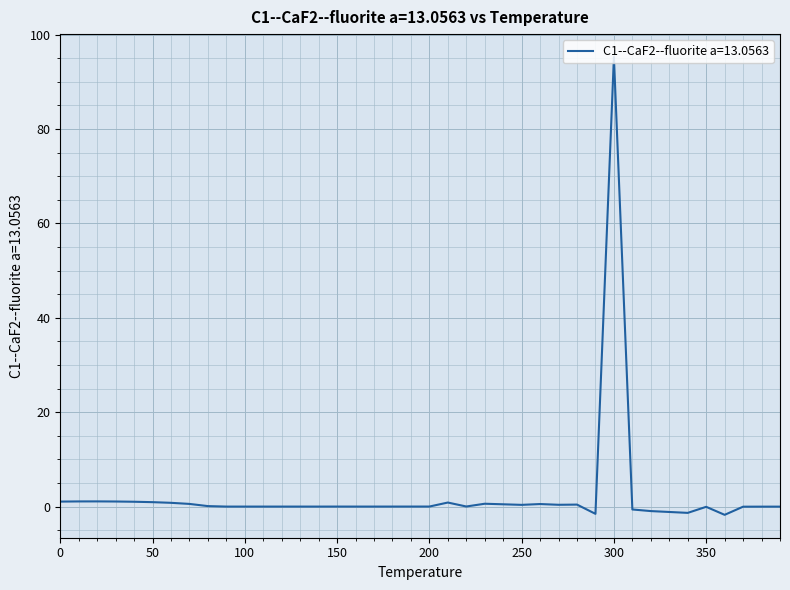

What is the difference between the maximum and minimum values?

97.0